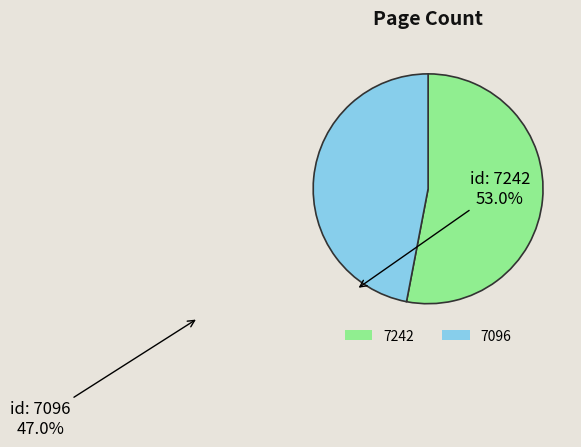

True or false: 7096 accounts for 56% of the total.

False